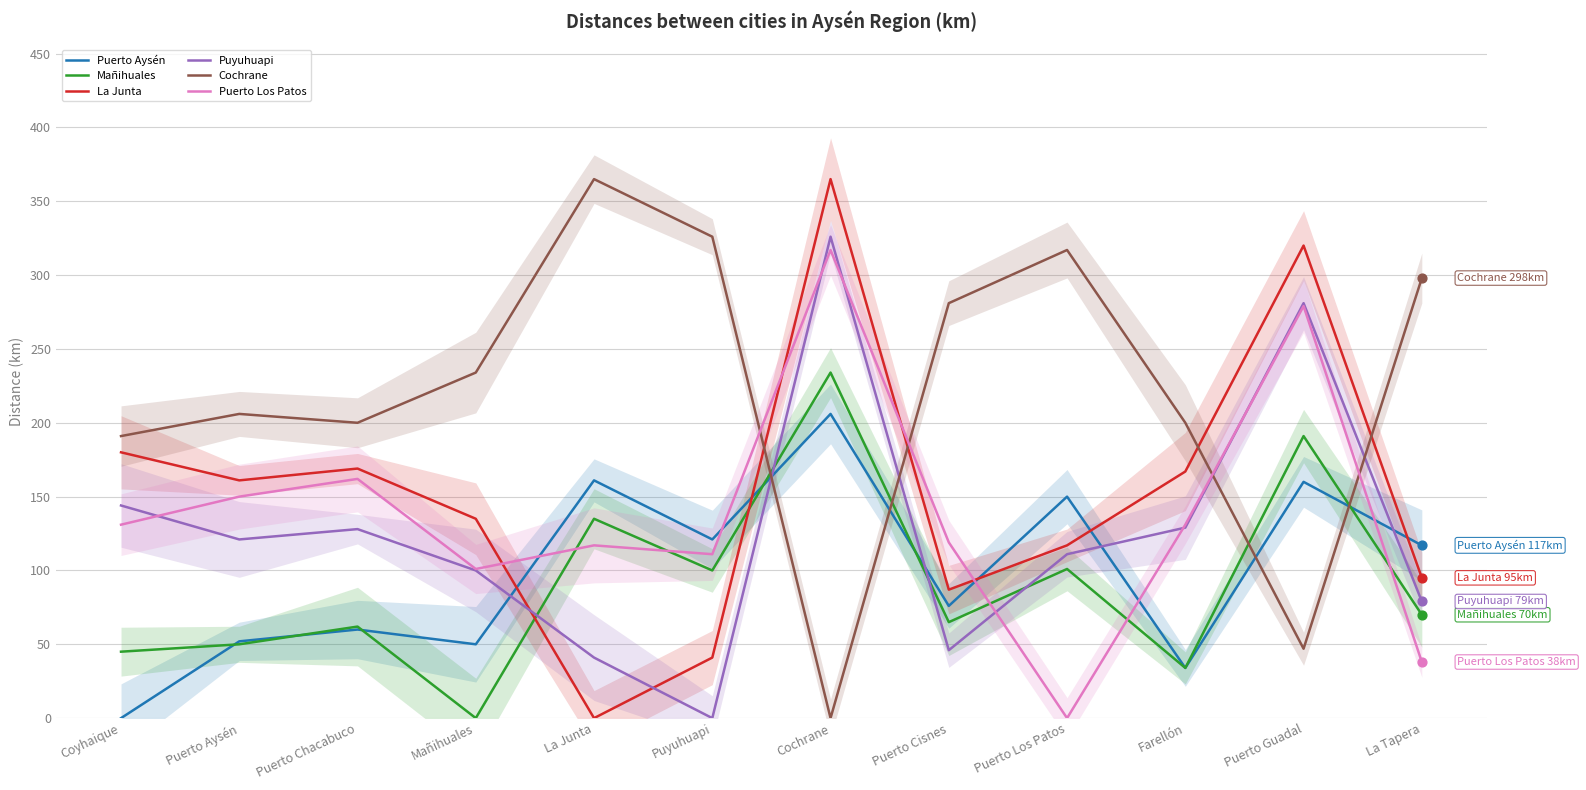

Which series reaches the minimum Y coordinate?

Puerto Aysén